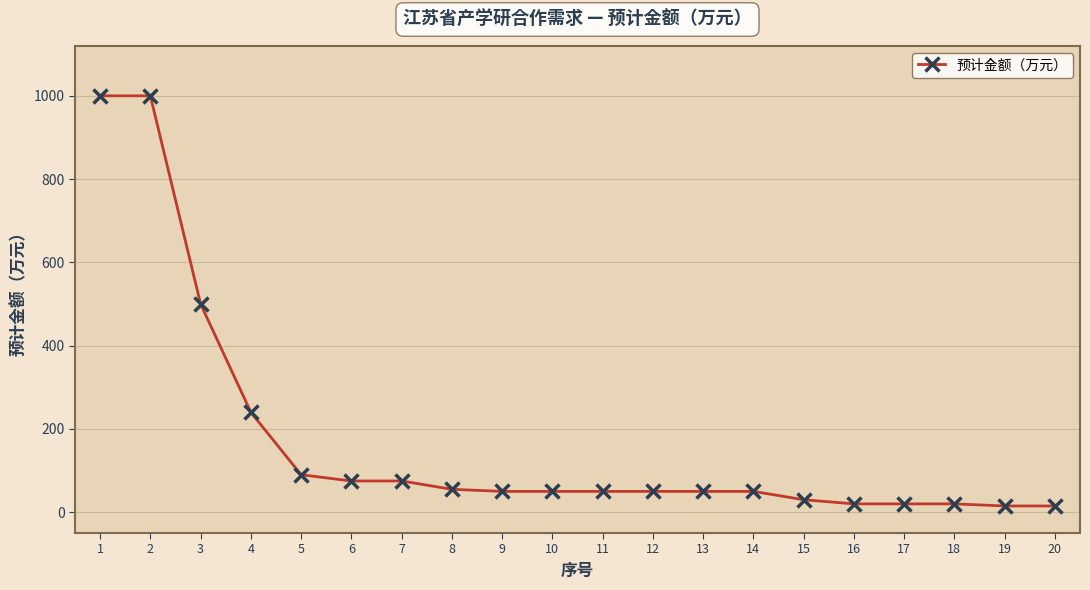

What is the value of the 1st point from the left?

1000